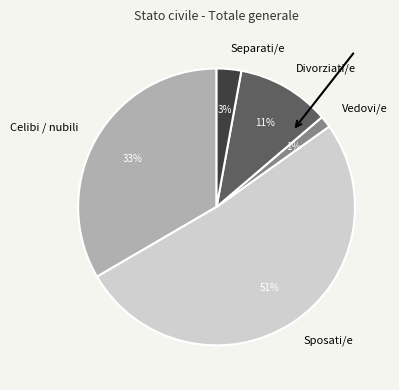

Which slice is the largest?

Sposati/e